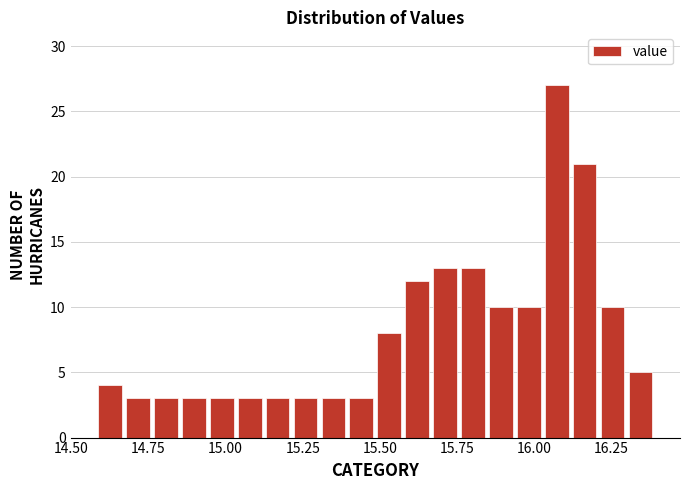

Read against the x-axis, roughly where is the centre of the tallest bar?

16.05